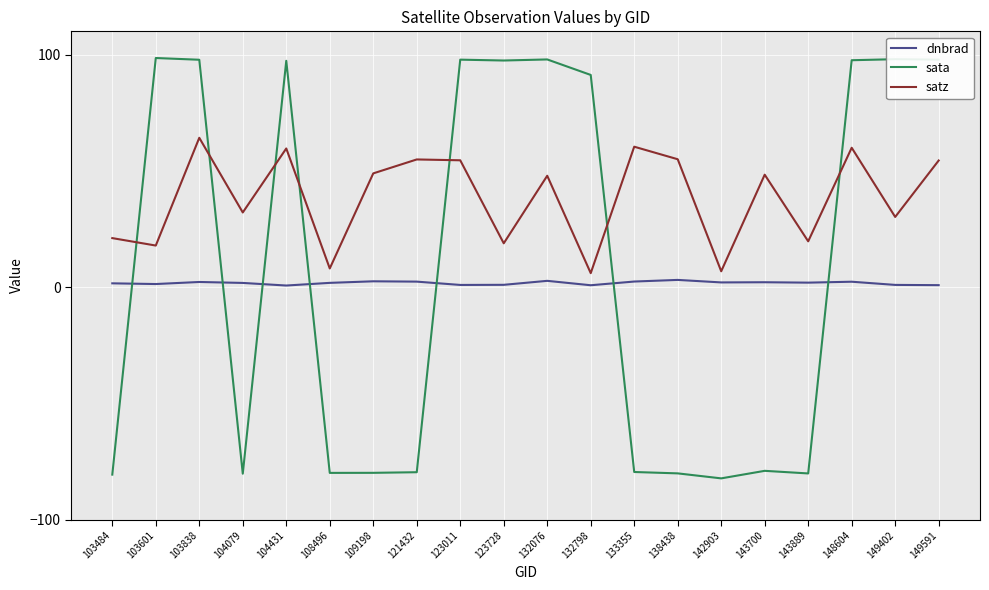

What are all the series names shown in the legend?

dnbrad, sata, satz